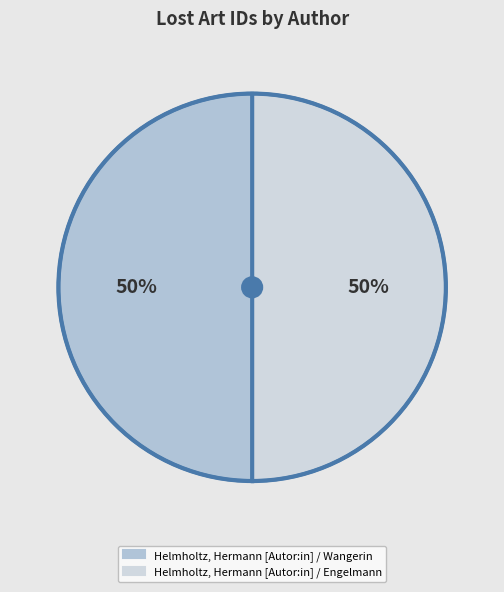

What is the majority slice?

Helmholtz, Hermann [Autor:in] / Engelmann